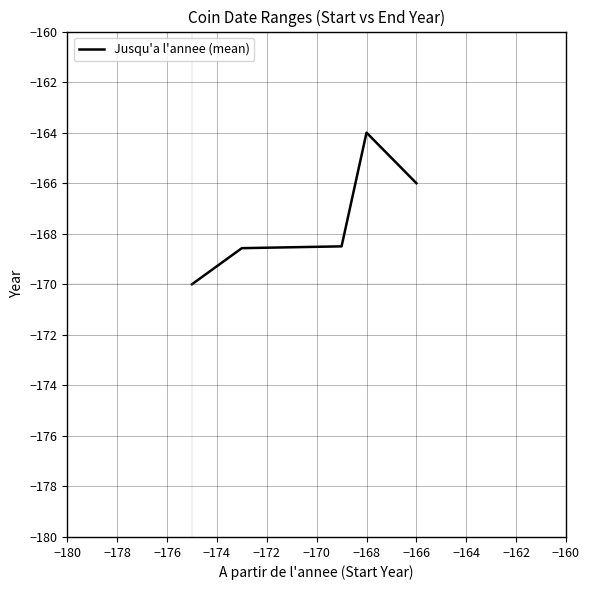

What is the greatest value displayed?

-164.0